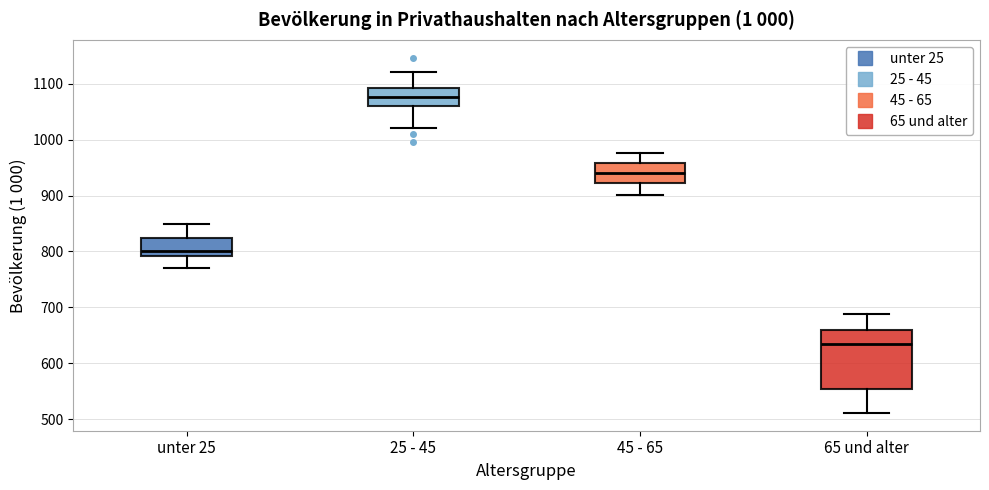

Where is the upper edge of the box for 65 und alter on the y-axis? The values are not printed on the chart, so give them approximately, as read against the axis.

660